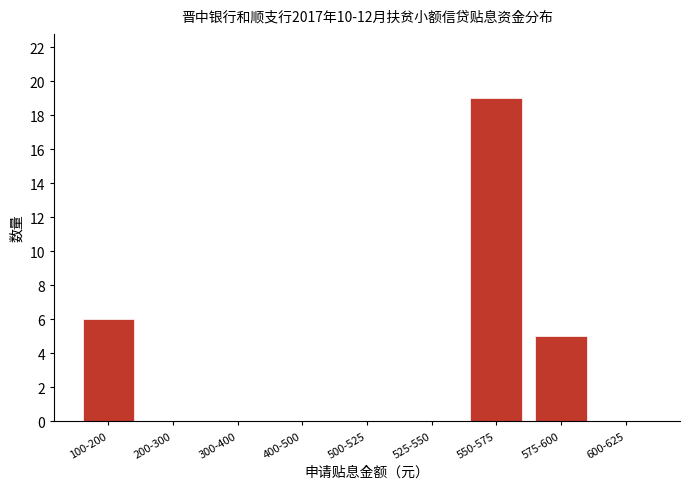

Reading left to right, transcribe all the data shown in this chart.

100-200=6	200-300=0	300-400=0	400-500=0	500-525=0	525-550=0	550-575=19	575-600=5	600-625=0